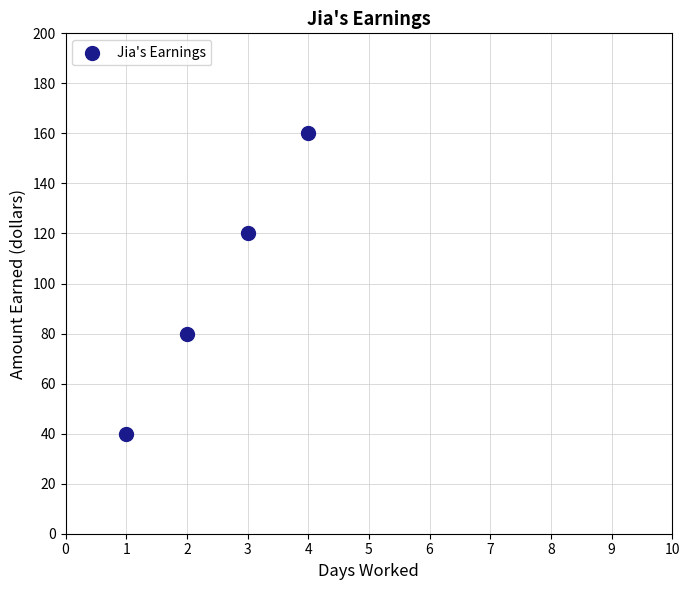

What is the average Y value?

100